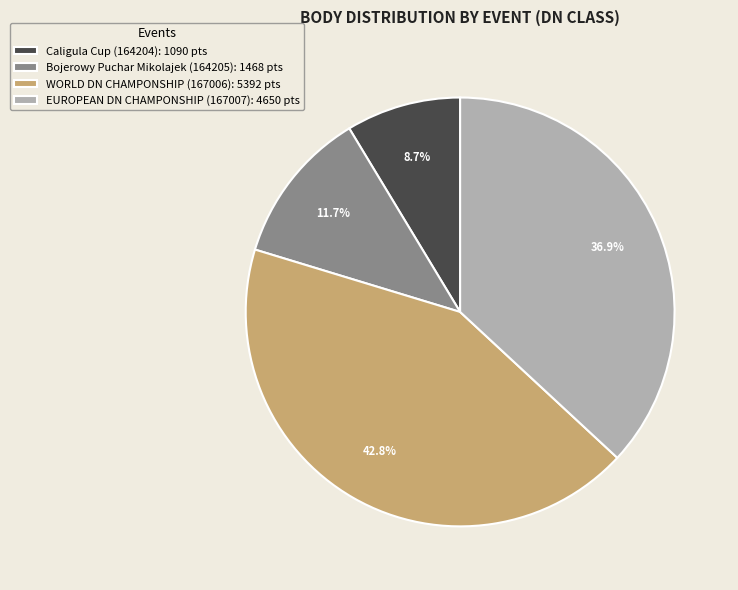

Which has a higher value, WORLD DN CHAMPONSHIP (167006): 5392 pts or Caligula Cup (164204): 1090 pts?

WORLD DN CHAMPONSHIP (167006): 5392 pts